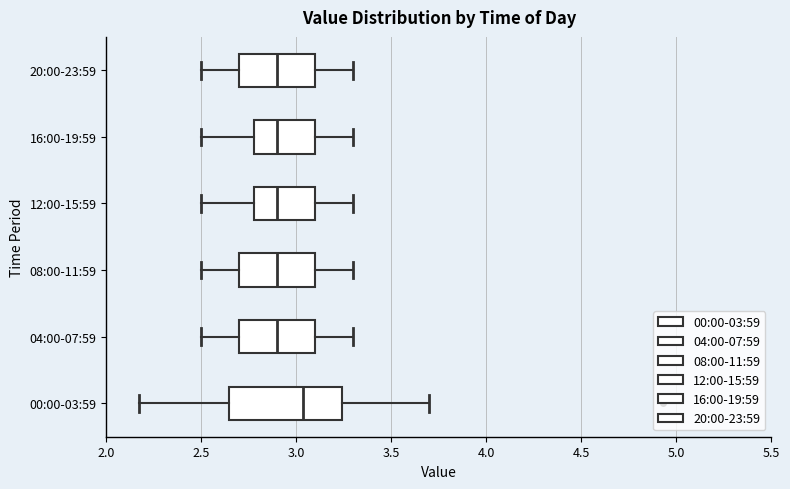

Comparing the boxes themselves (not the whiskers), which one is the widest?

00:00-03:59